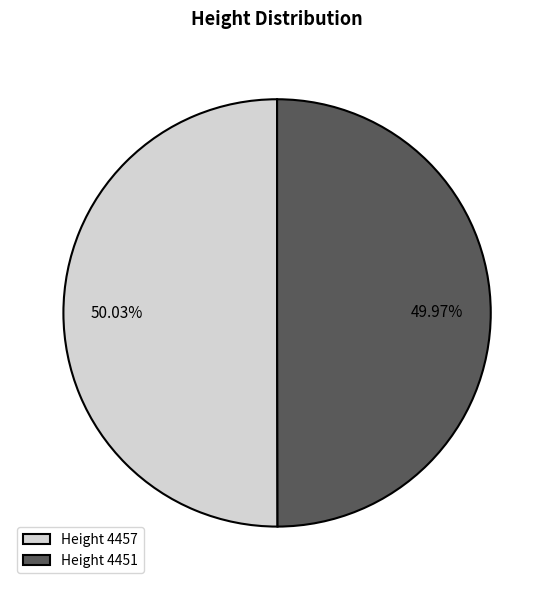

Is the sum of Height 4451 and Height 4457 greater than half?

Yes